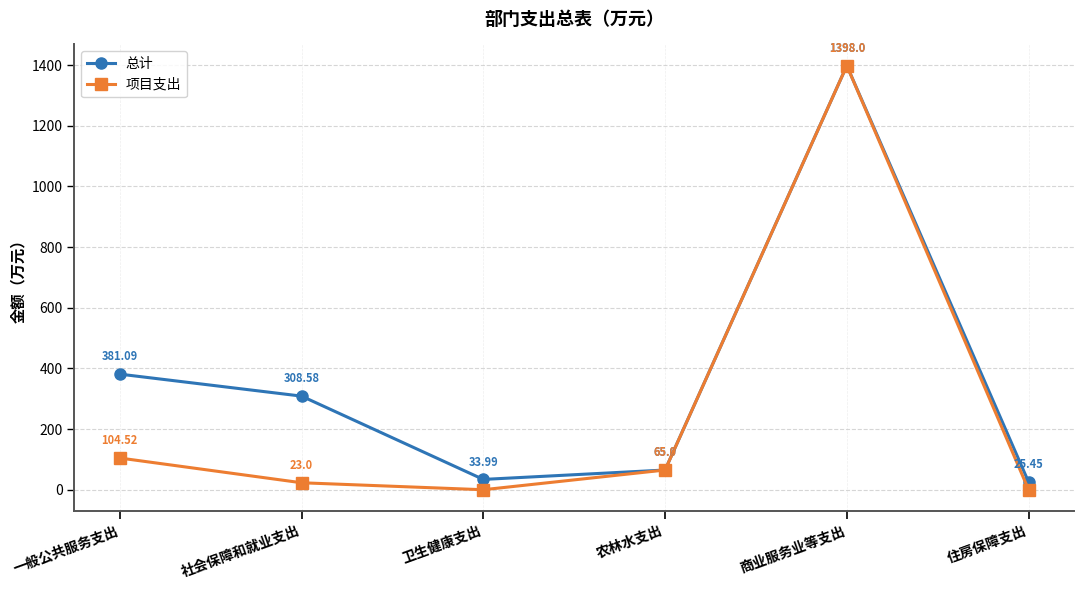

Is the value of 总计 at 社会保障和就业支出 greater than the value of 项目支出 at 商业服务业等支出?

No